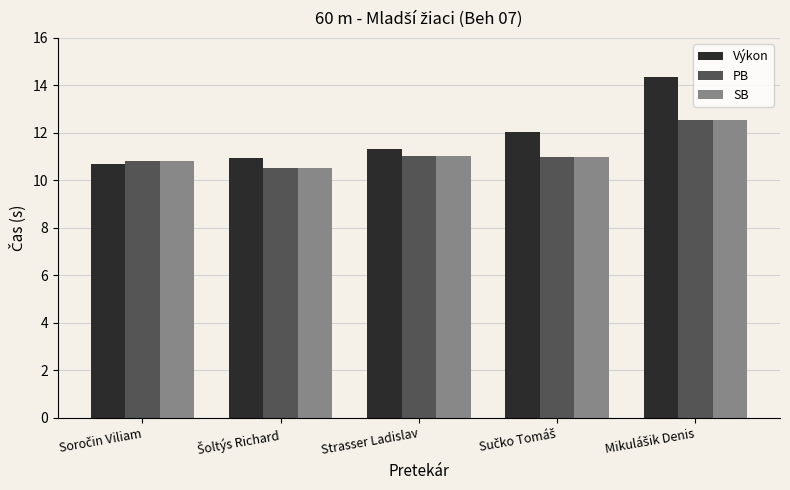

What is the difference between the maximum and second lowest values in the PB series?

1.7